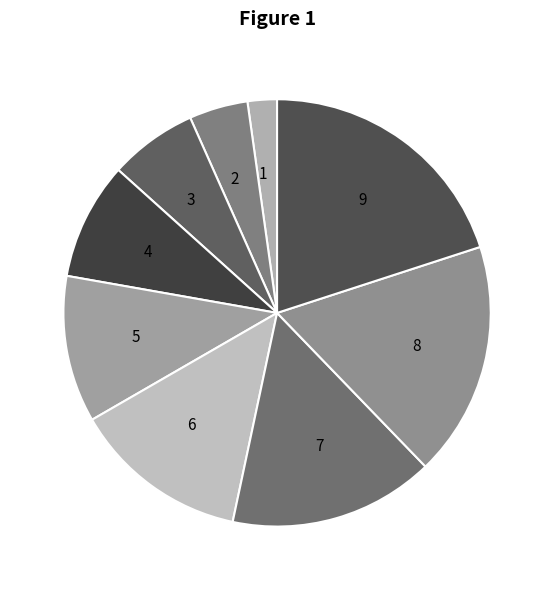

What is the smallest slice in the pie chart?

1